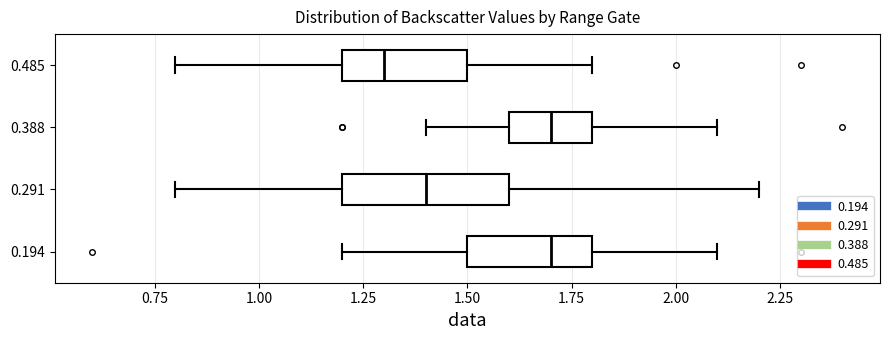

Comparing the boxes themselves (not the whiskers), which one is the widest?

0.291